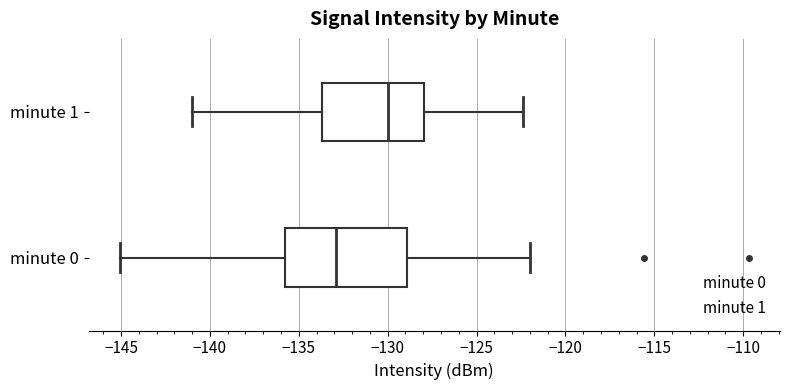

Comparing the boxes themselves (not the whiskers), which one is the widest?

minute 0